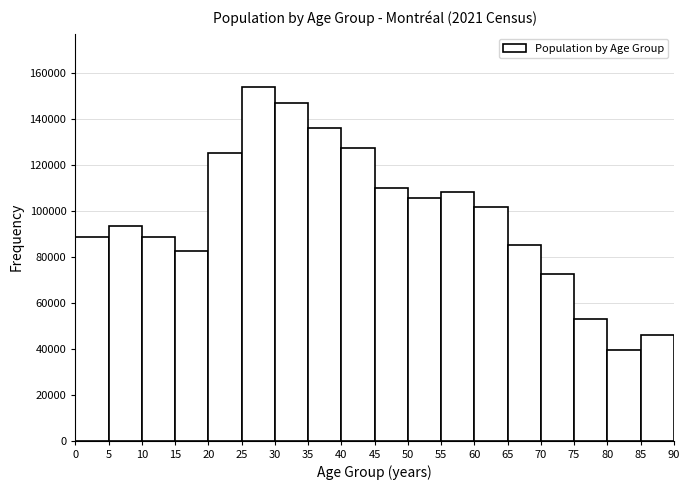

Reading left to right, transcribe this chart: for each bar, give the range it covers on the x-axis and its height. The values are not printed on the chart, so give them approximately, as read against the axis.

0 to 5: 88000
5 to 10: 94000
10 to 15: 88000
15 to 20: 82000
20 to 25: 126000
25 to 30: 154000
30 to 35: 146000
35 to 40: 136000
40 to 45: 128000
45 to 50: 110000
50 to 55: 106000
55 to 60: 108000
60 to 65: 102000
65 to 70: 86000
70 to 75: 72000
75 to 80: 52000
80 to 85: 40000
85 to 90: 46000